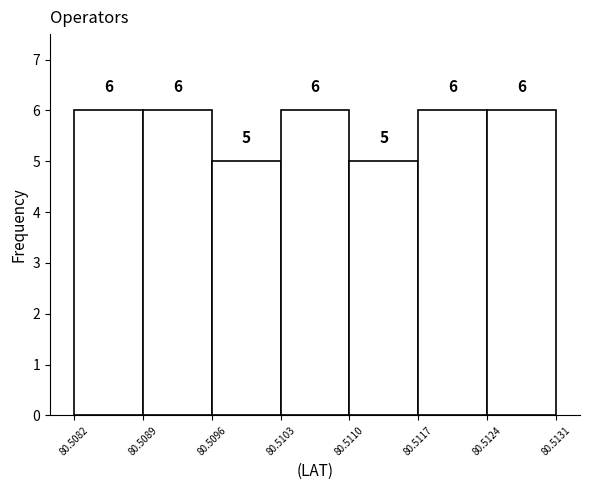

Reading left to right, transcribe this chart: for each bar, give the range it covers on the x-axis and its height.

80.5082 to 80.5089: 6
80.5089 to 80.5096: 6
80.5096 to 80.5103: 5
80.5103 to 80.5110: 6
80.5110 to 80.5117: 5
80.5117 to 80.5124: 6
80.5124 to 80.5131: 6